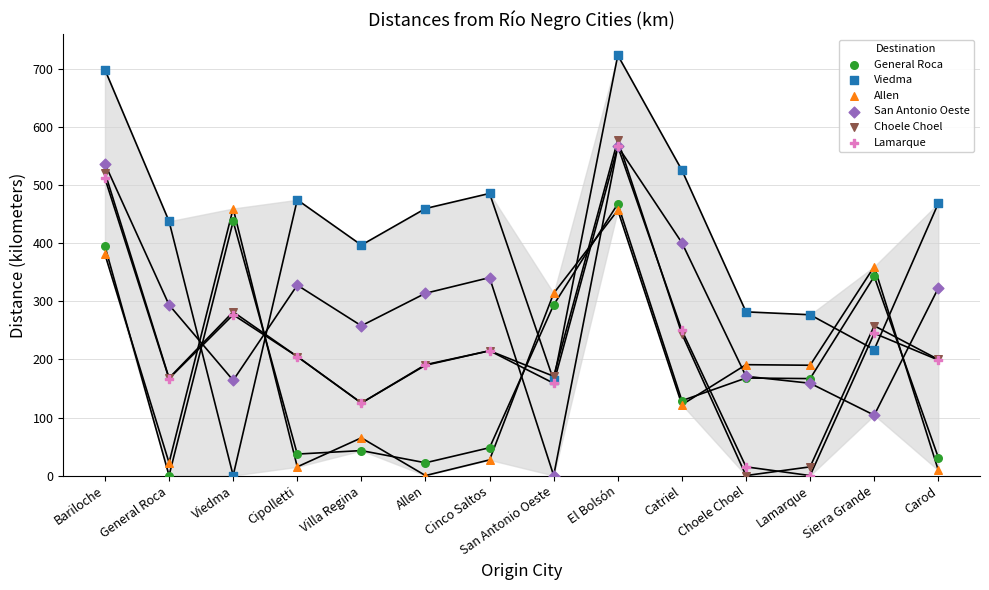

Which series contains the highest Y value?

Viedma